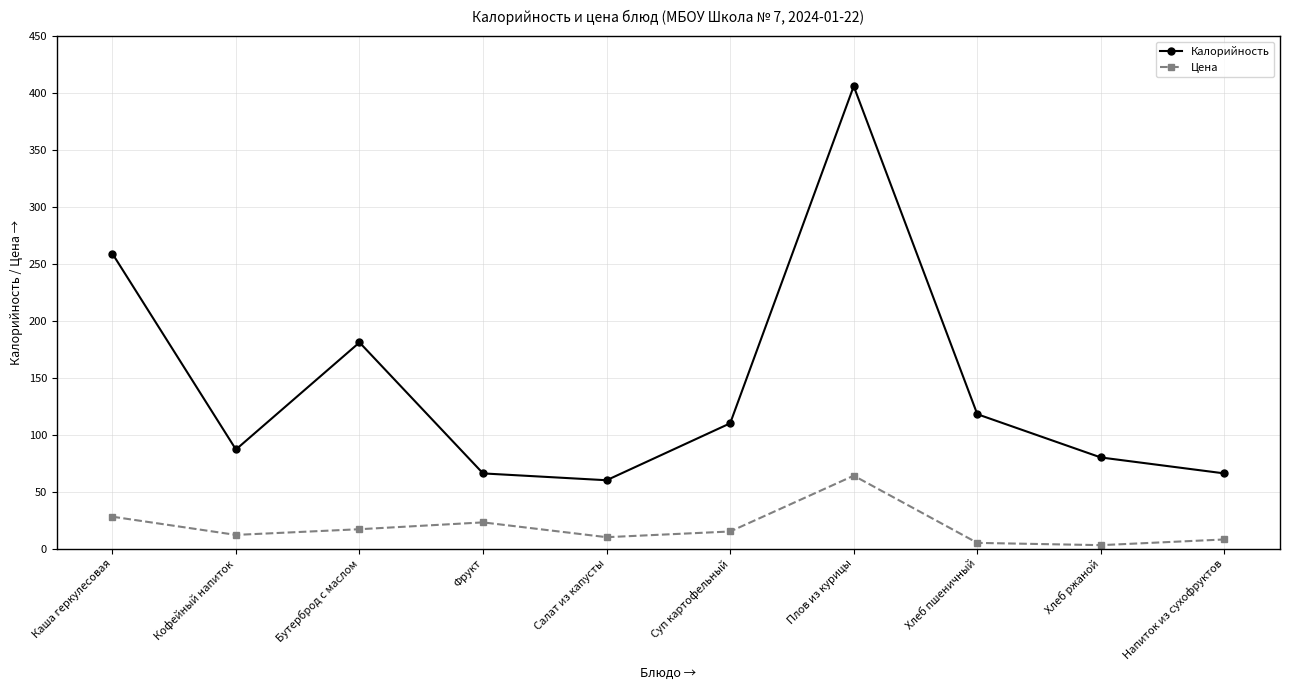

True or false: Калорийность and Цена intersect in this chart.

False